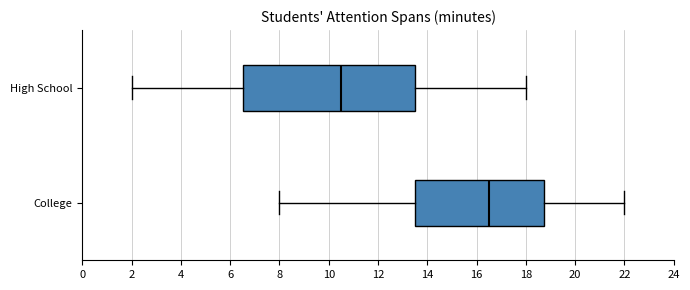

Reading bottom to top, read every box against the x-axis: the position of its median line, the range the box covers, and the ends of its whiskers. The values are not printed on the chart, so give them approximately, as read against the axis.

College: median 16.6, box 13.6 to 18.8, whiskers 8.0 to 22.0
High School: median 10.6, box 6.6 to 13.6, whiskers 2.0 to 18.0